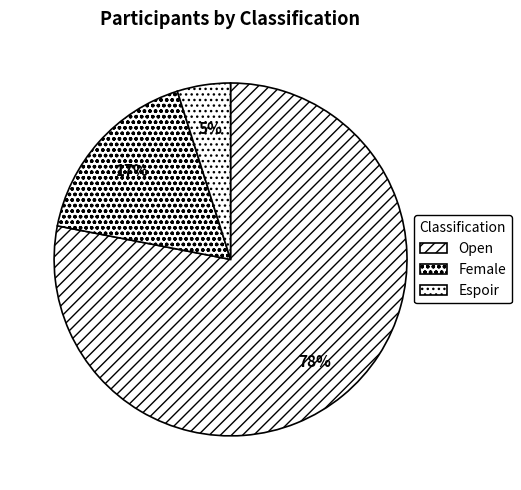

Is there any slice that represents more than half of the pie?

Yes